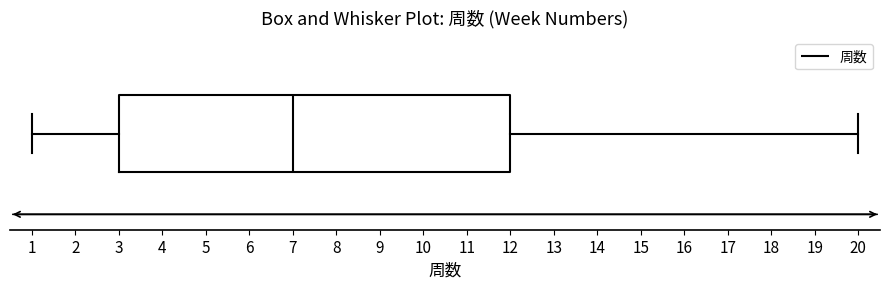

Read this box plot against the x-axis: the position of the median line, the range covered by the box, and the ends of both whiskers. The values are not printed on the chart, so give them approximately, as read against the axis.

median 7, box 3 to 12, whiskers 1 to 20